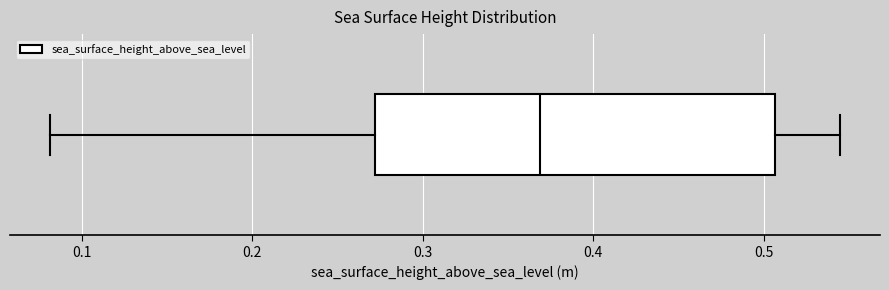

Read this box plot against the x-axis: the position of the median line, the range covered by the box, and the ends of both whiskers. The values are not printed on the chart, so give them approximately, as read against the axis.

median 0.37, box 0.27 to 0.51, whiskers 0.08 to 0.55